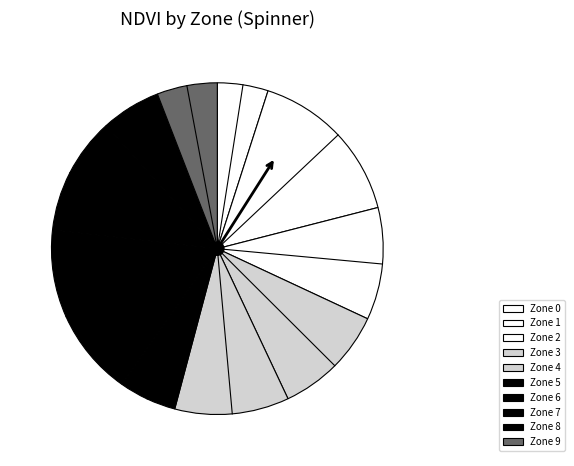

Count the number of slices in the pie.

10